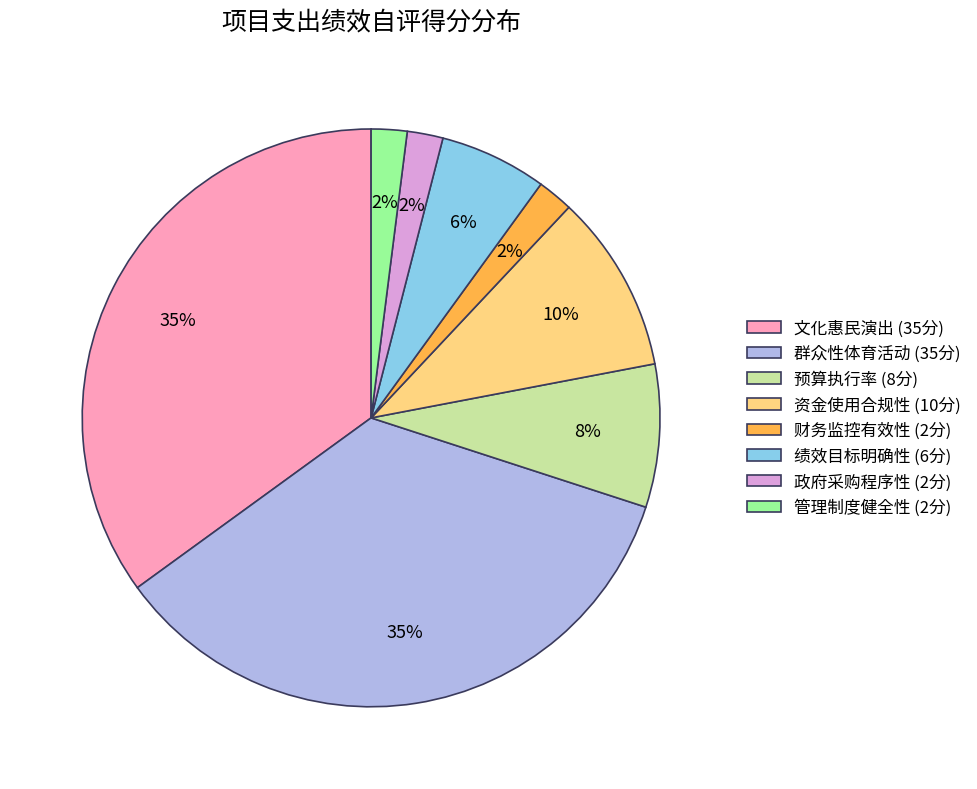

To the nearest percent, what portion does 预算执行率 represent?

8%